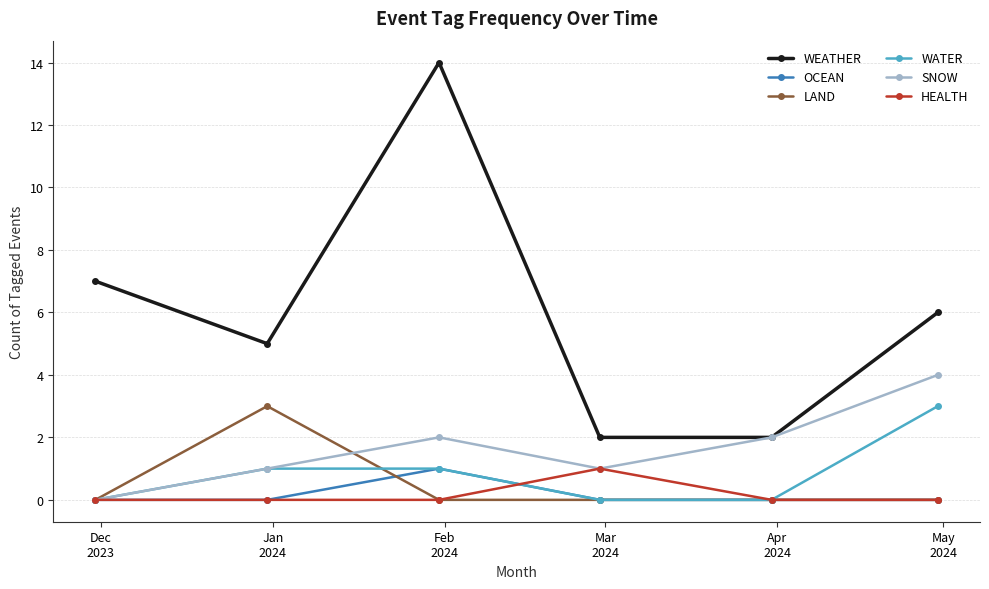

Which series has the largest range (max minus min)?

WEATHER